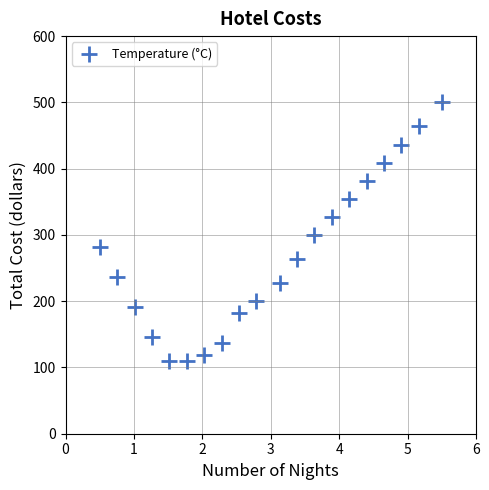

What is the range of X values (max minus min)?

5.0